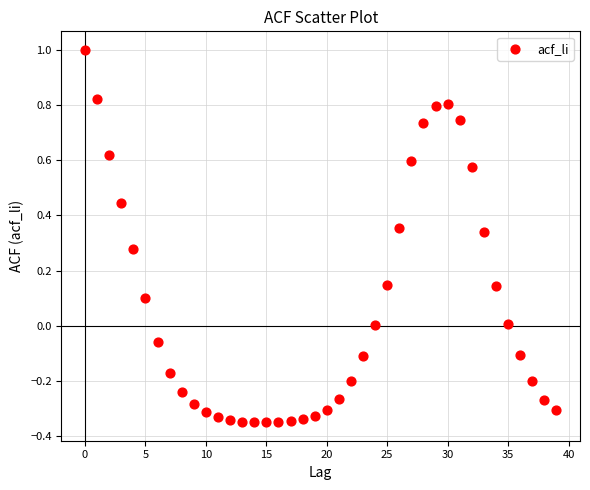

What is the range of Y values (max minus min)?

1.3